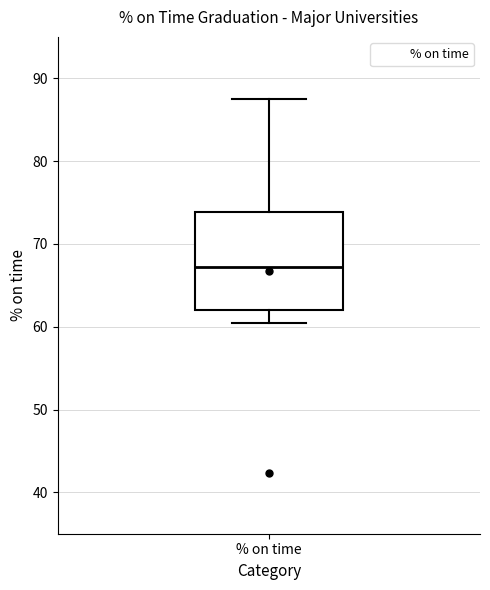

Read this box plot against the y-axis: the position of the median line, the range covered by the box, and the ends of both whiskers. The values are not printed on the chart, so give them approximately, as read against the axis.

median 67, box 62 to 74, whiskers 60 to 87